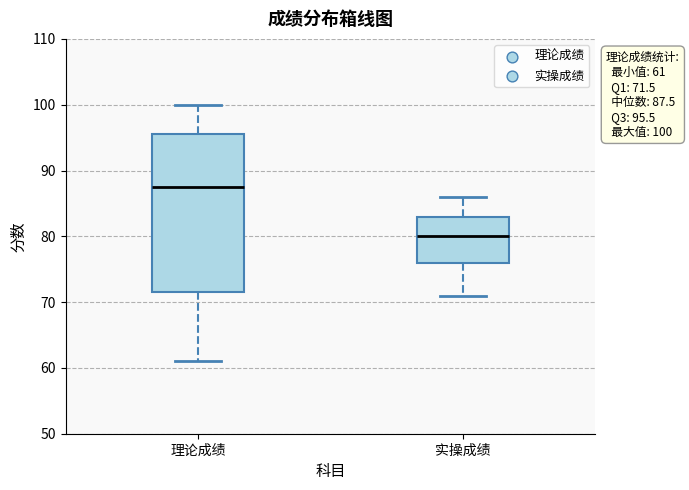

Which box's median line is the highest?

理论成绩